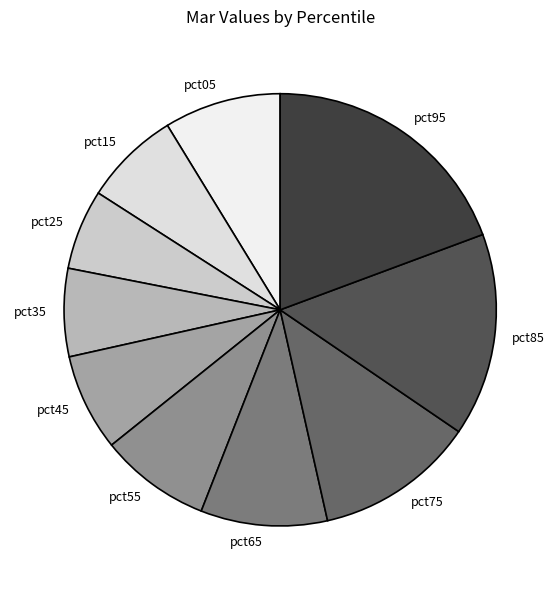

Which category has the biggest portion of the pie?

pct95